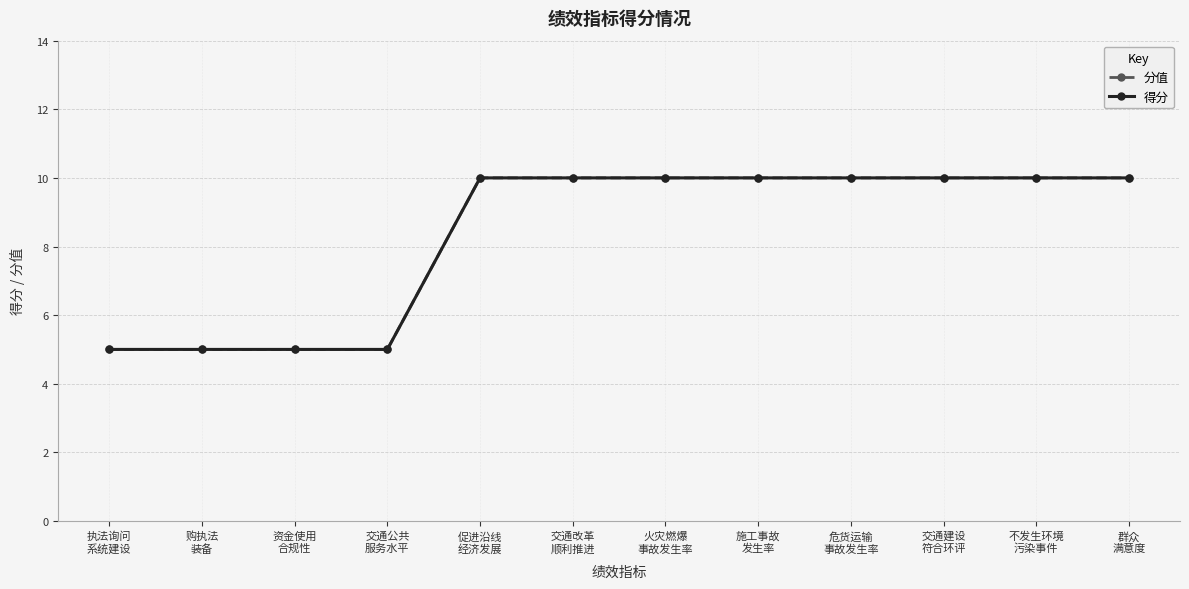

List the series in order of their peak value, lowest first.

分值, 得分